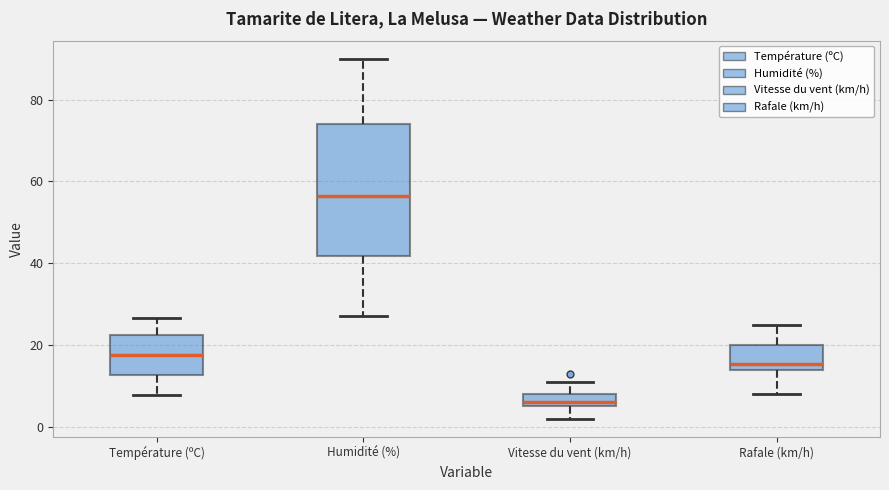

Where is the lower edge of the box for Température (ºC) on the y-axis? The values are not printed on the chart, so give them approximately, as read against the axis.

12